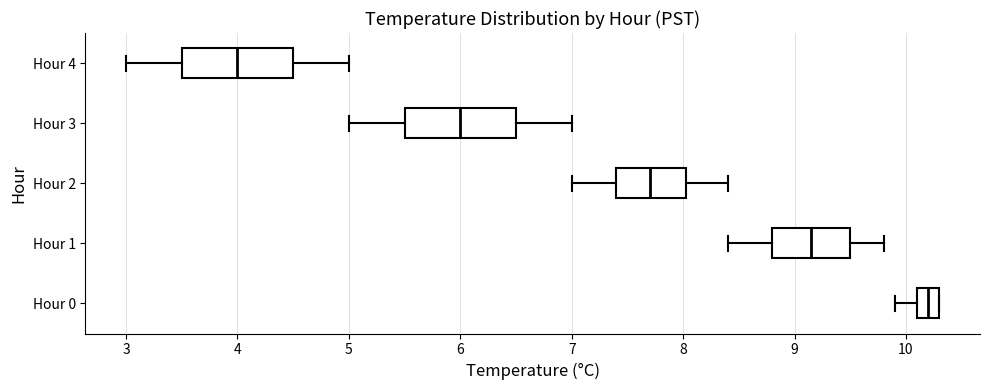

Where is the left edge of the box for Hour 1 on the x-axis? The values are not printed on the chart, so give them approximately, as read against the axis.

8.8